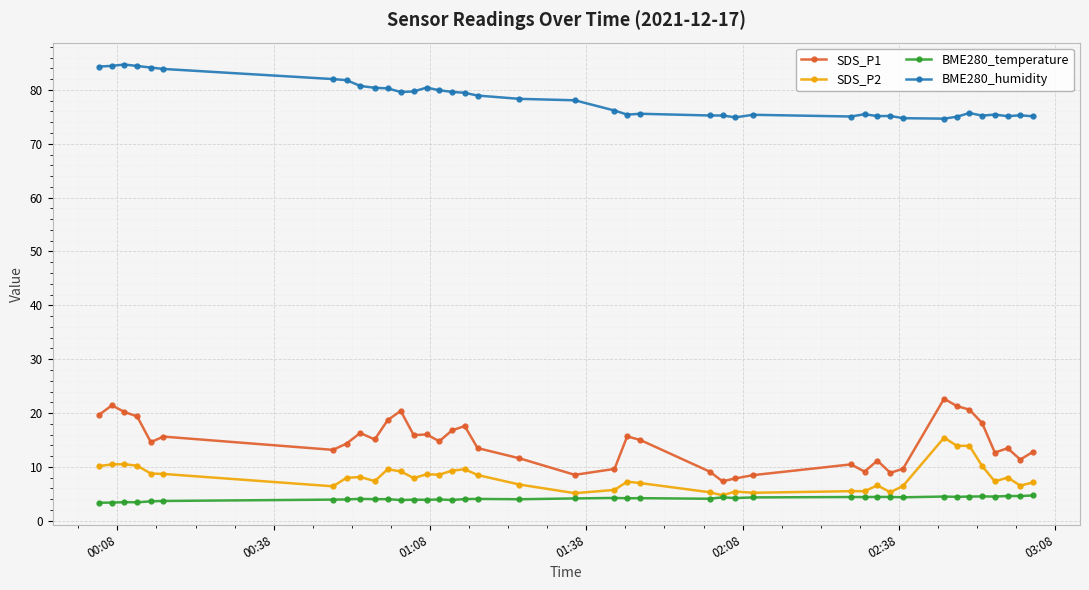

Which series has the widest spread of values?

SDS_P1